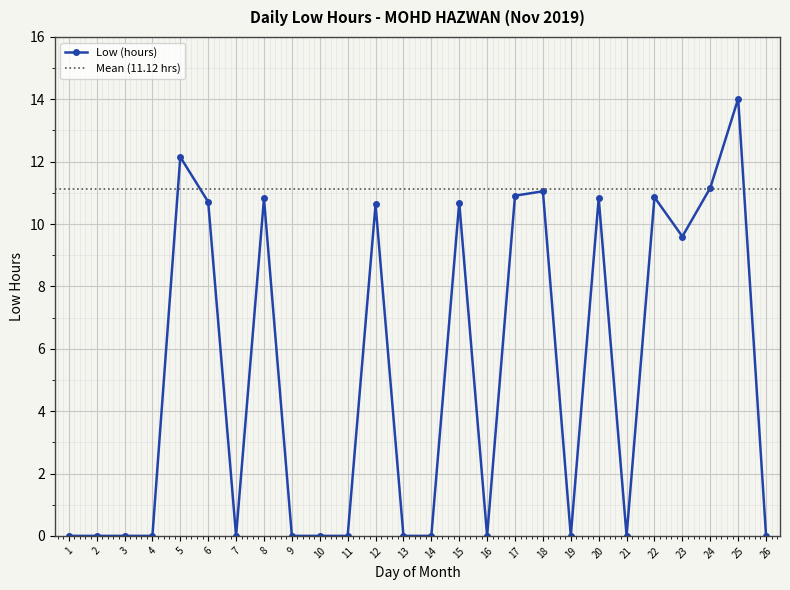

Rank the categories by value from highest to lowest.

25, 5, 24, 18, 17, 22, 20, 8, 6, 15, 12, 23, 1, 2, 3, 4, 7, 9, 10, 11, 13, 14, 16, 19, 21, 26